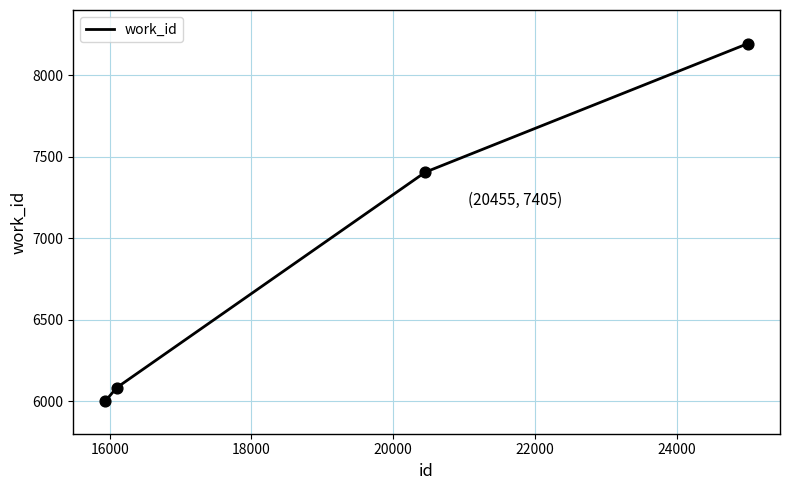

True or false: the data has more than 2 interior local peaks.

False